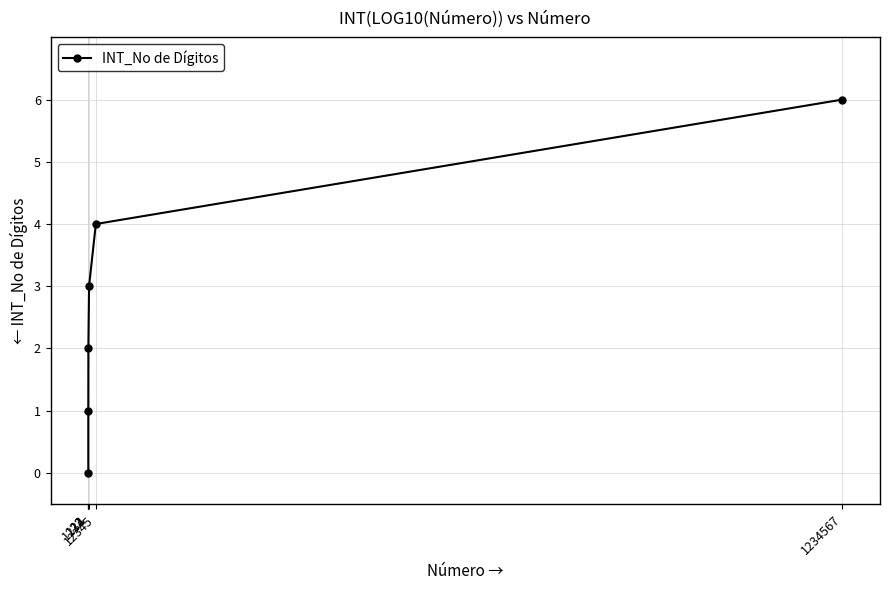

Count the values in the range 1 to 4.

4